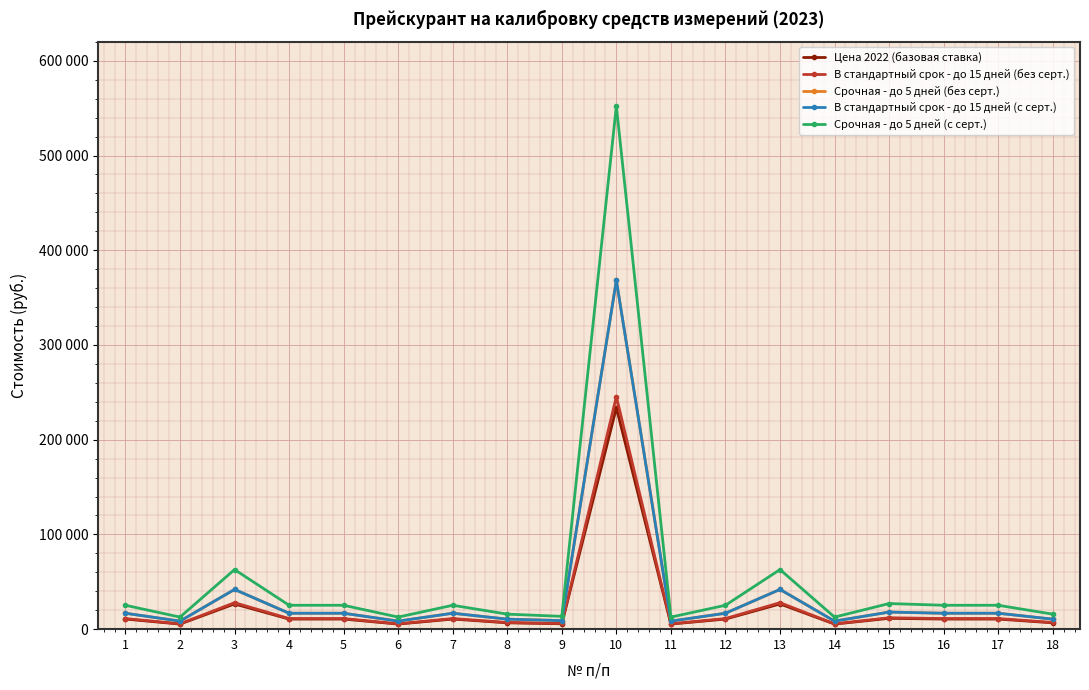

At which category does В стандартный срок - до 15 дней (с серт.) reach its first local valley?

2